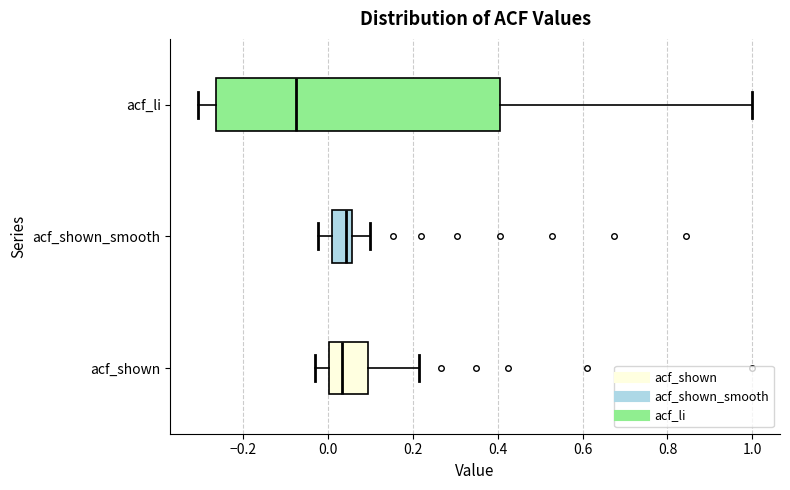

Where is the right edge of the box for acf_shown on the x-axis? The values are not printed on the chart, so give them approximately, as read against the axis.

0.10